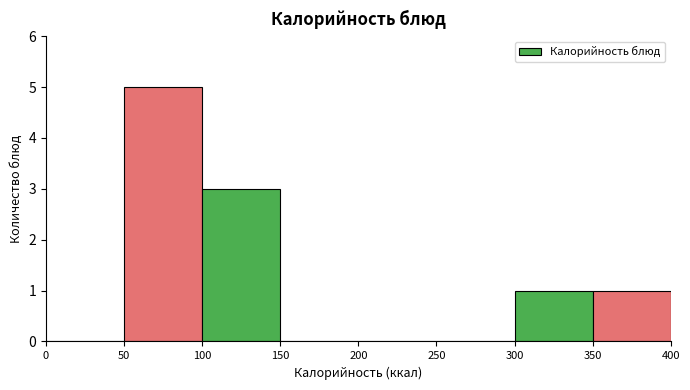

Over which range of the x-axis is the bar tallest?

50 to 100